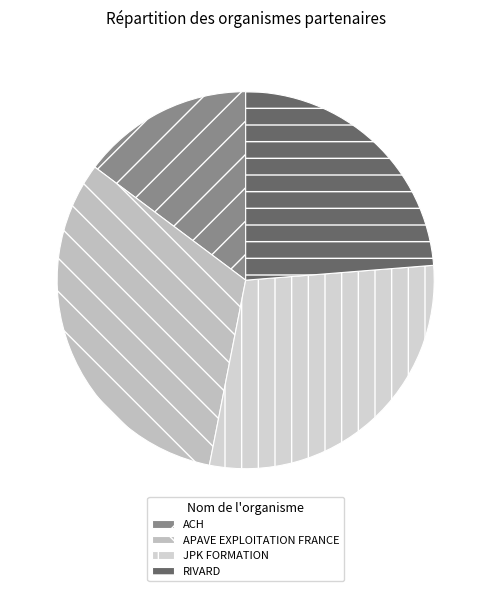

How many slices are in this pie chart?

4